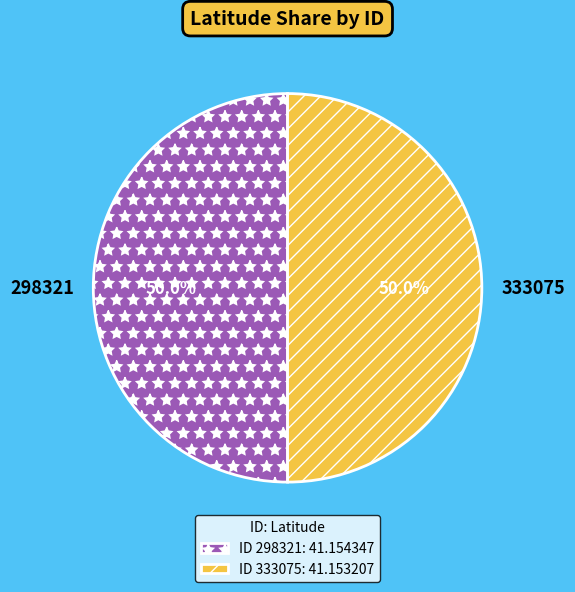

What portion of the pie excludes 333075?

50.0%